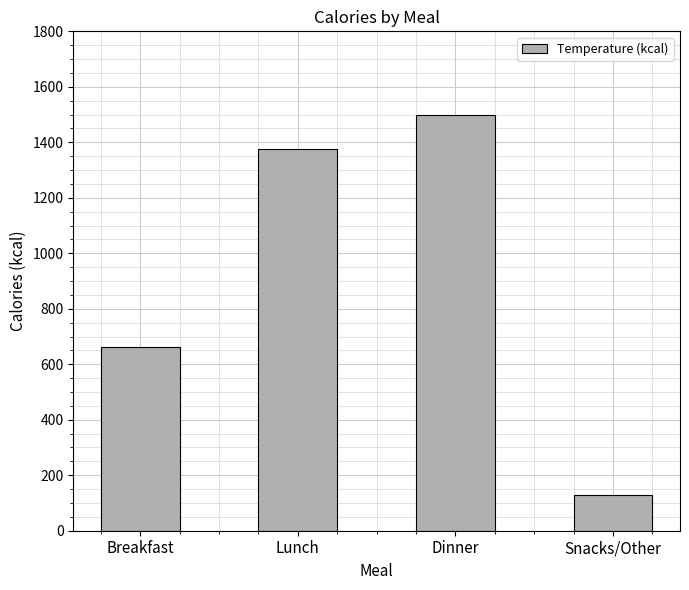

Rank the categories by value from lowest to highest.

Snacks/Other, Breakfast, Lunch, Dinner